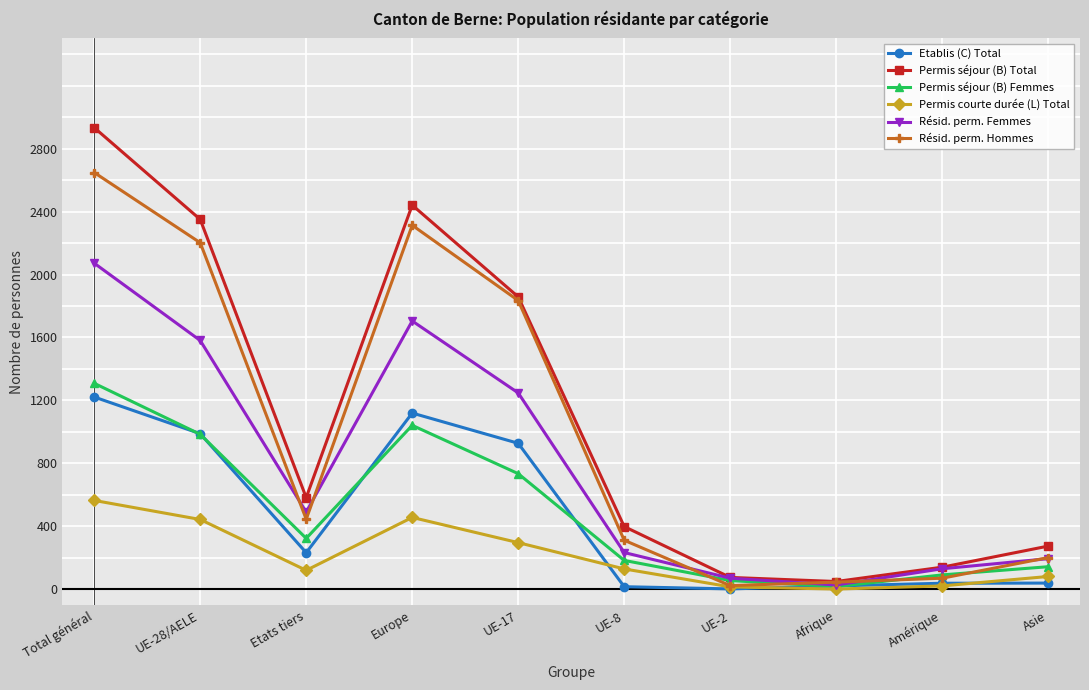

Where is Résid. perm. Femmes nearest to the value 1050?

UE-17